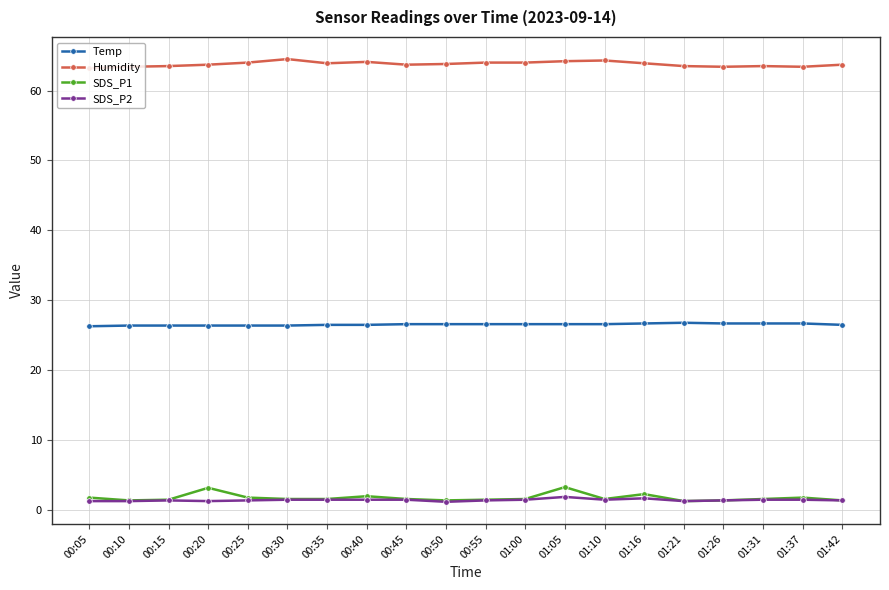

What is the value of the Humidity point at the 11th from the left?

64.0